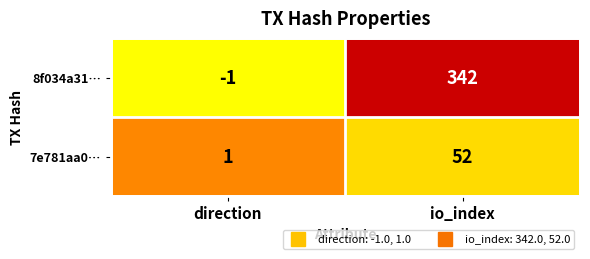

At how many categories does at least one series exceed 0?

2